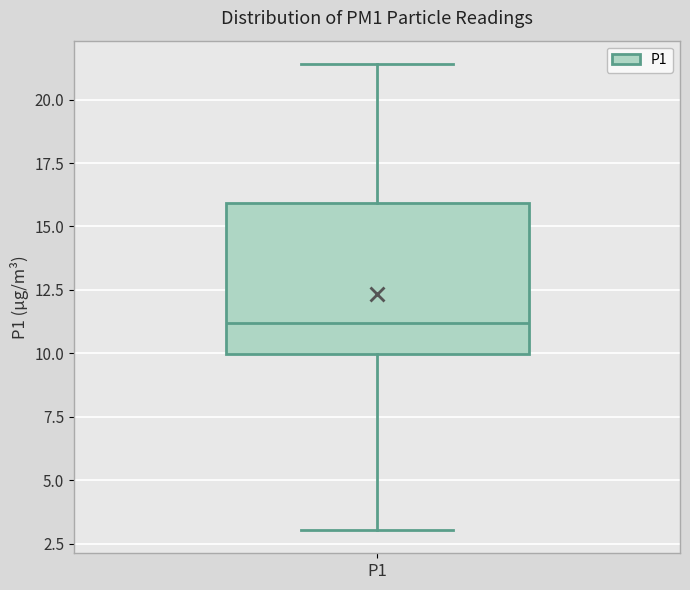

Where does the median line of the box for P1 sit on the y-axis? The values are not printed on the chart, so give them approximately, as read against the axis.

11.0